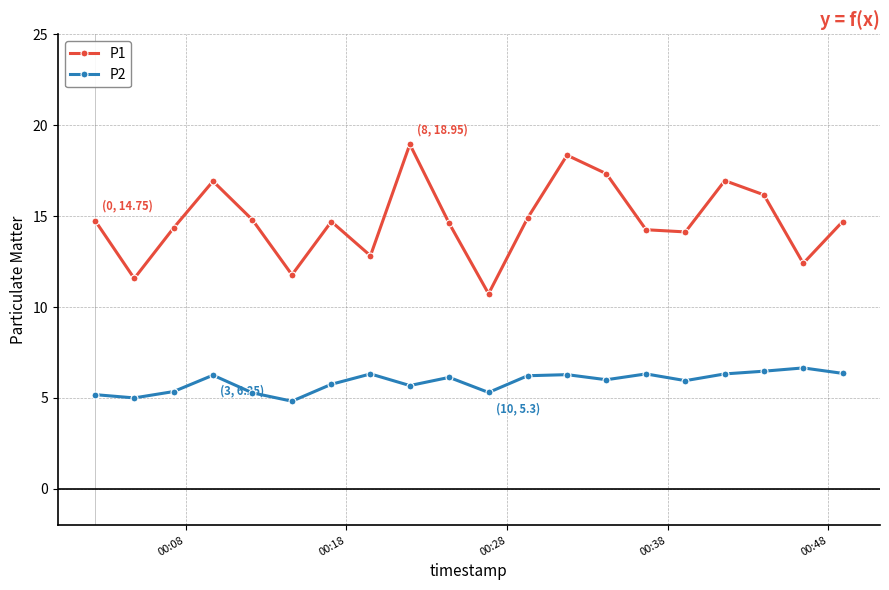

Which series has the largest total across all categories?

P1